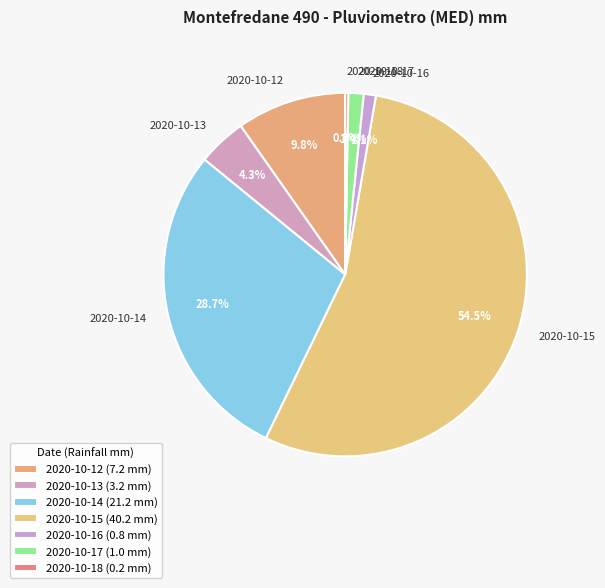

Does 2020-10-15 represent more than half of the total?

Yes